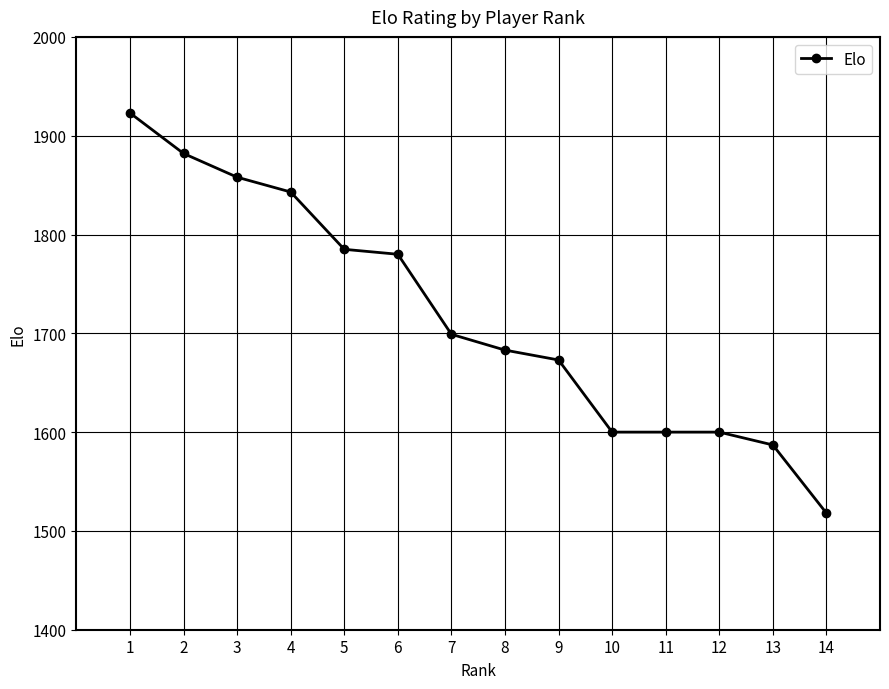

At which category does the chart reach its peak across all series?

1